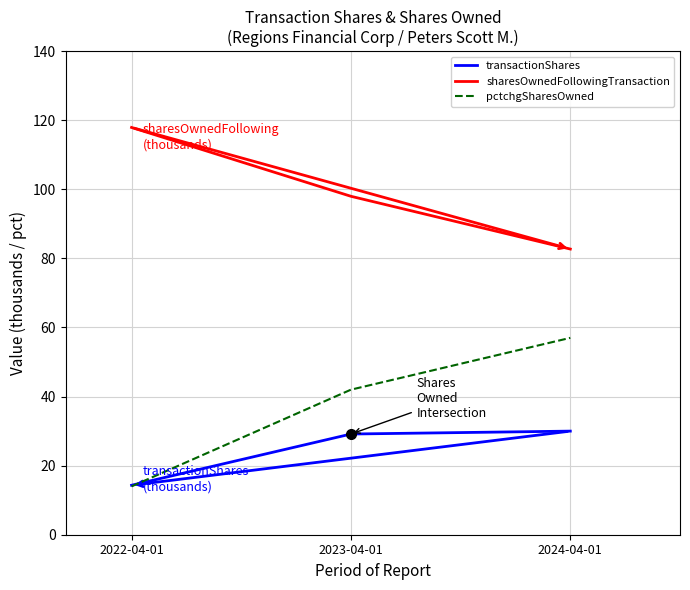

What are all the series names shown in the legend?

transactionShares, sharesOwnedFollowingTransaction, pctchgSharesOwned